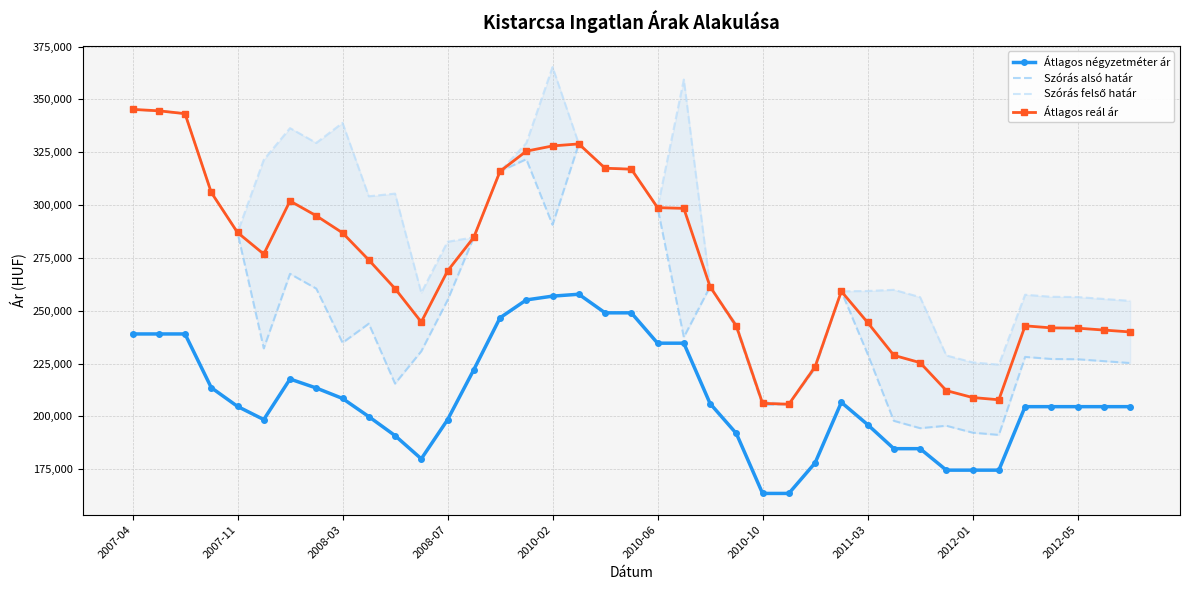

What is the maximum value for Átlagos négyzetméter ár?

257797